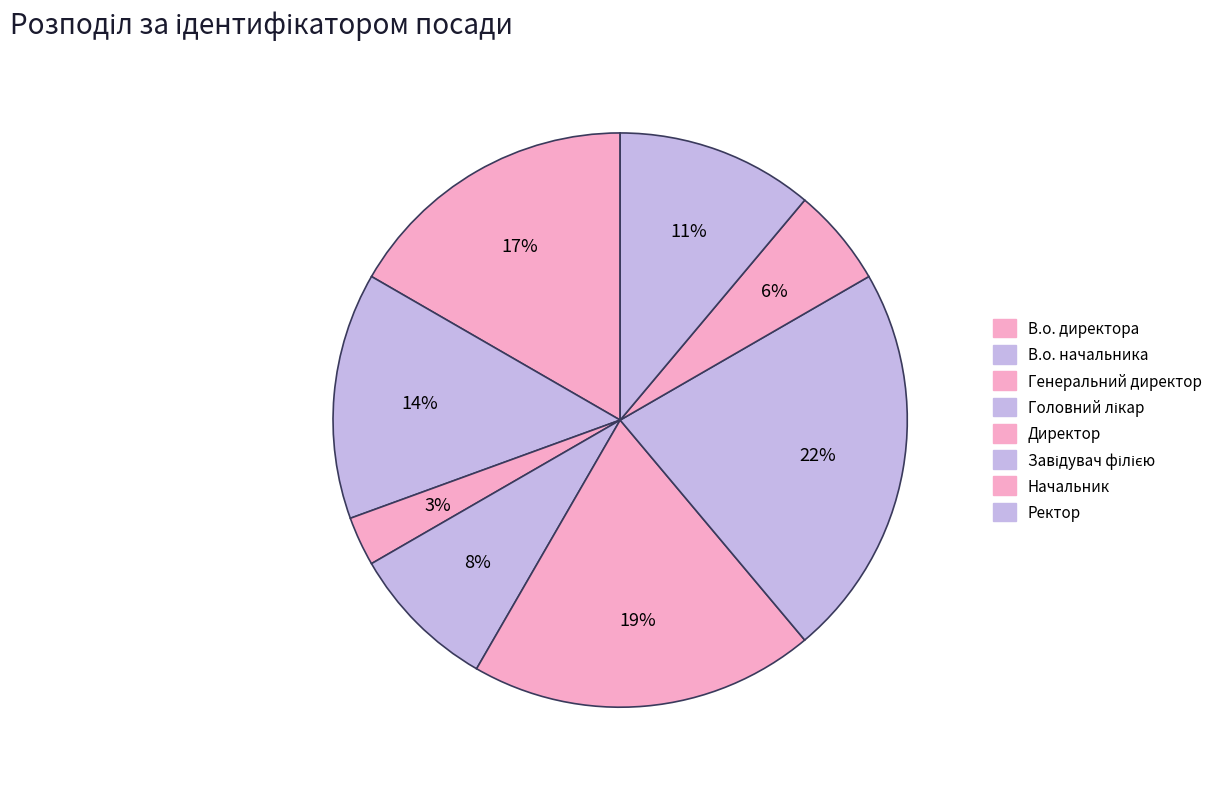

Count the number of slices in the pie.

8